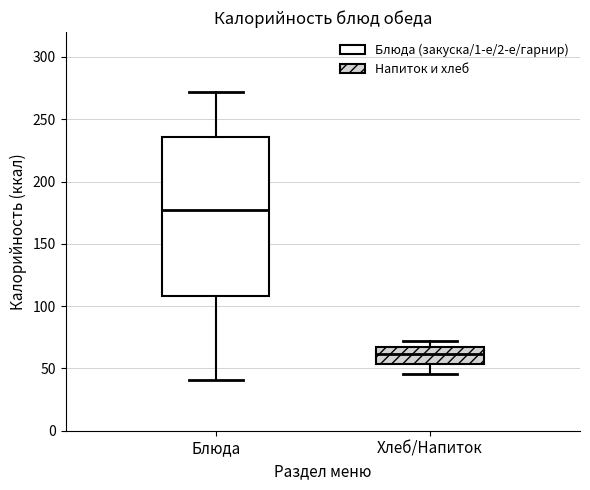

Comparing the boxes themselves (not the whiskers), which one is the tallest?

Блюда